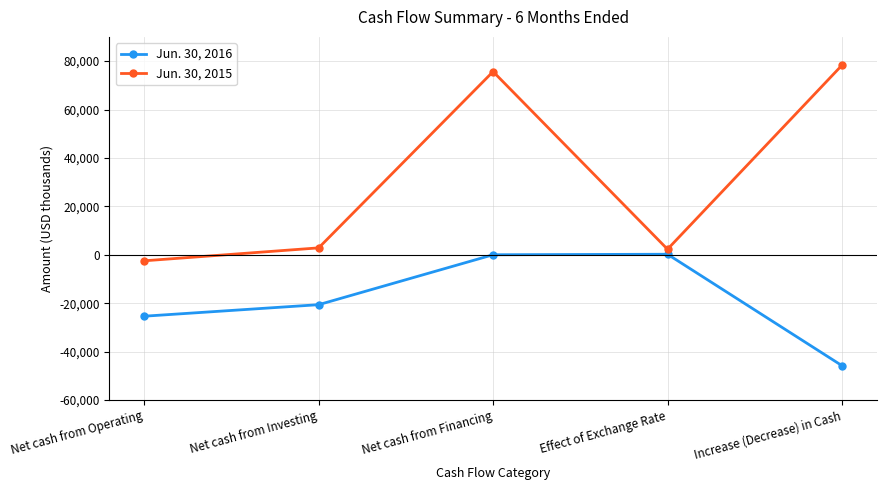

Is it true that Jun. 30, 2016 equals 209 at Effect of Exchange Rate?

True